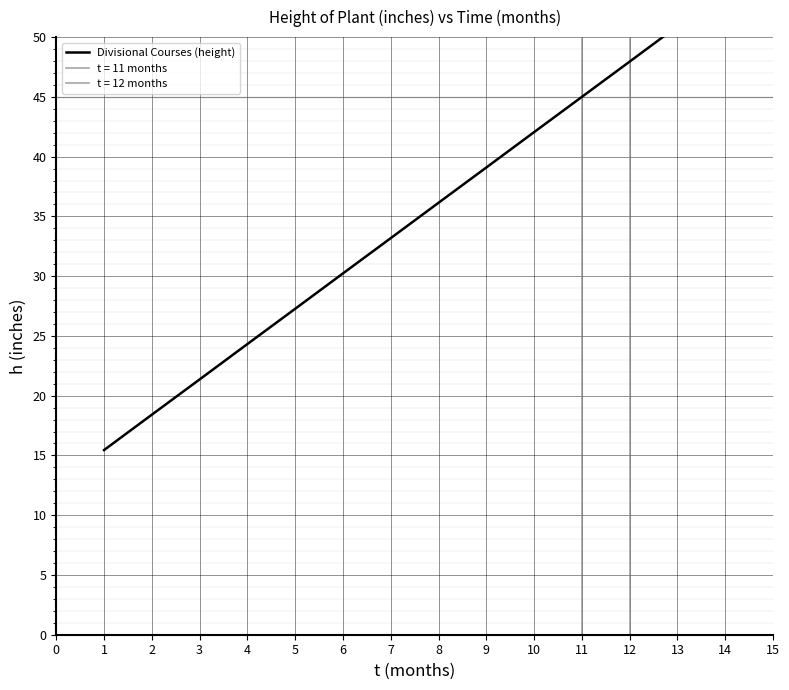

How many categories are shown in the chart?

15